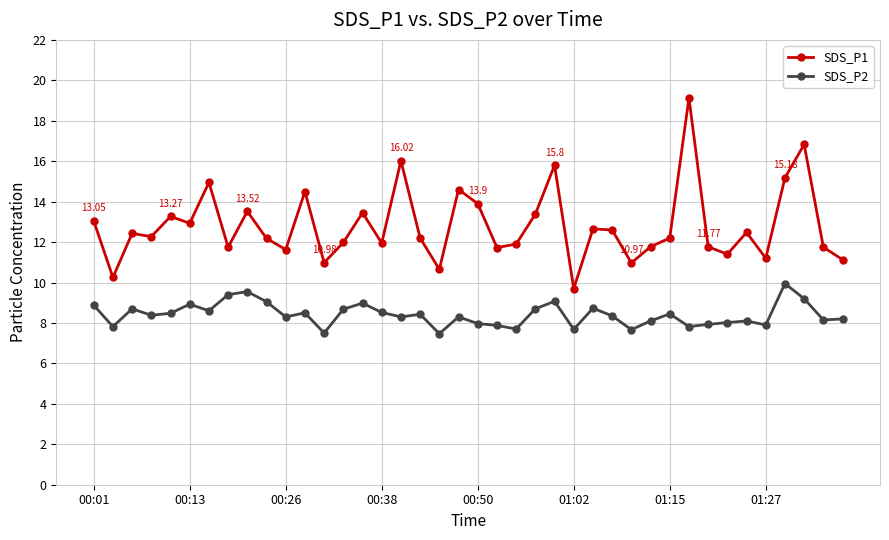

True or false: SDS_P2 has more than 1 points higher than both neighbors.

True